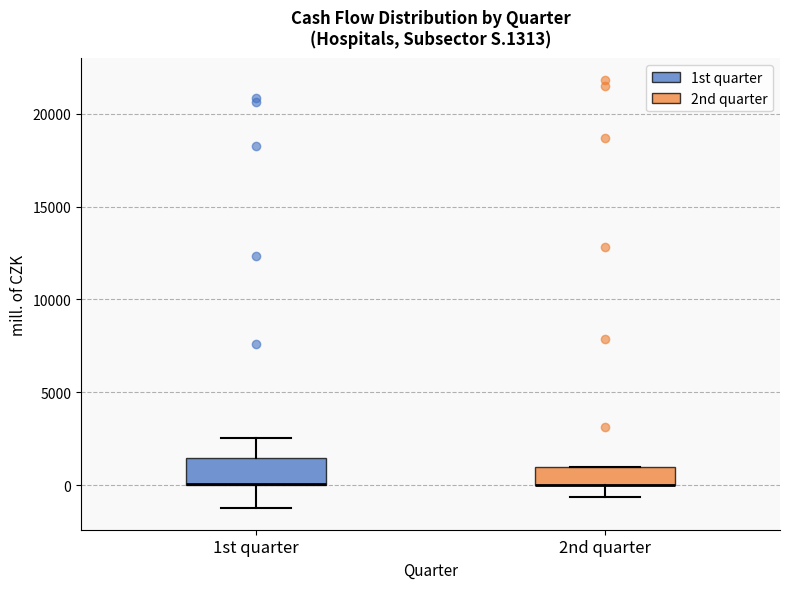

Reading left to right, read every box against the y-axis: the position of its median line, the range the box covers, and the ends of its whiskers. The values are not printed on the chart, so give them approximately, as read against the axis.

1st quarter: median 0 (drawn on the box's lower edge), box 0 to 1500, whiskers -1000 to 2500
2nd quarter: median 0 (drawn on the box's lower edge), box 0 to 1000, whiskers -500 to 1000